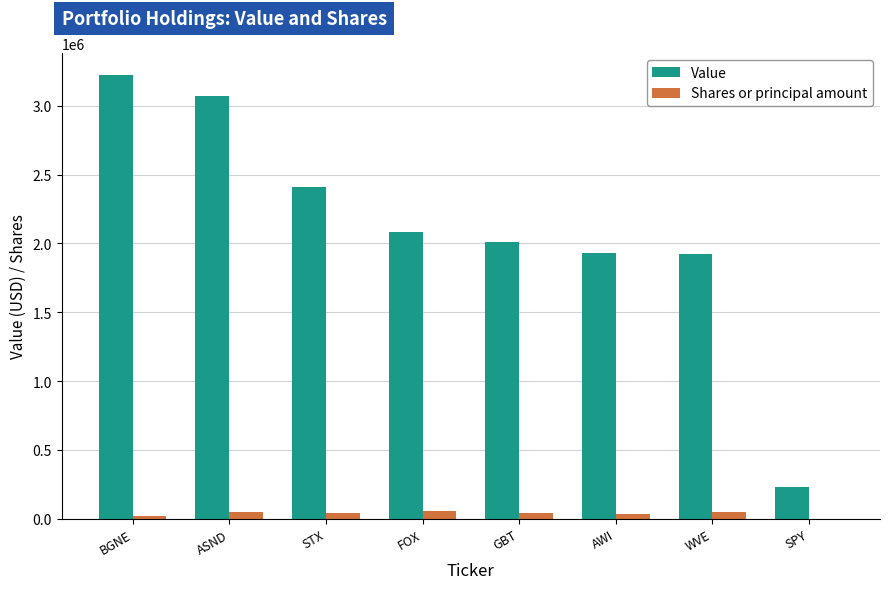

True or false: Value has a value of 2010000 at GBT.

True